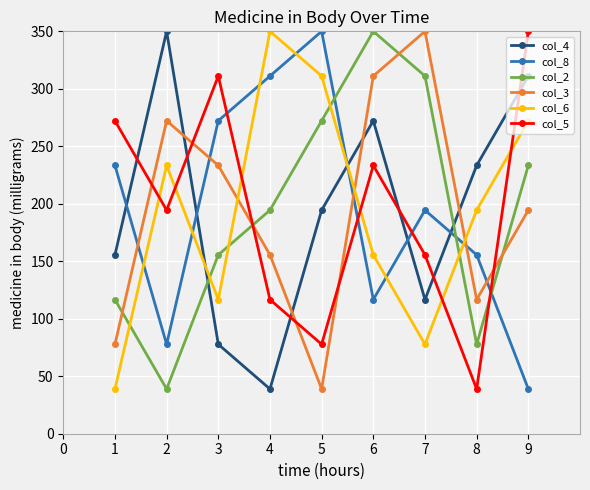

At which label is col_4 closest to 194?

5